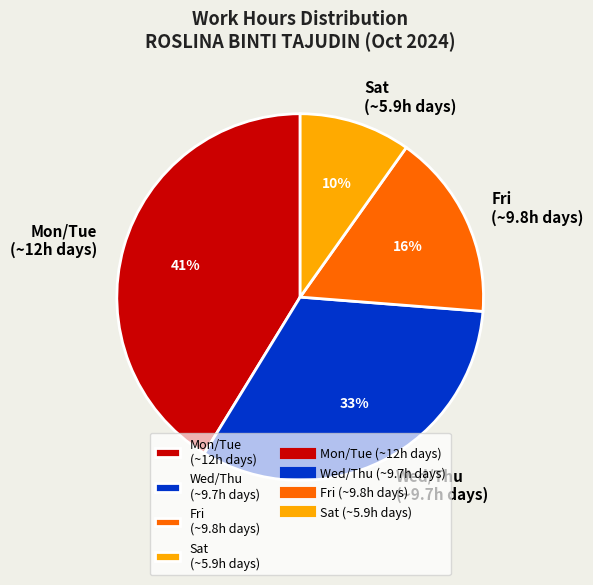

What percentage is the Wed/Thu (~9.7h days) slice, to the nearest percent?

33%